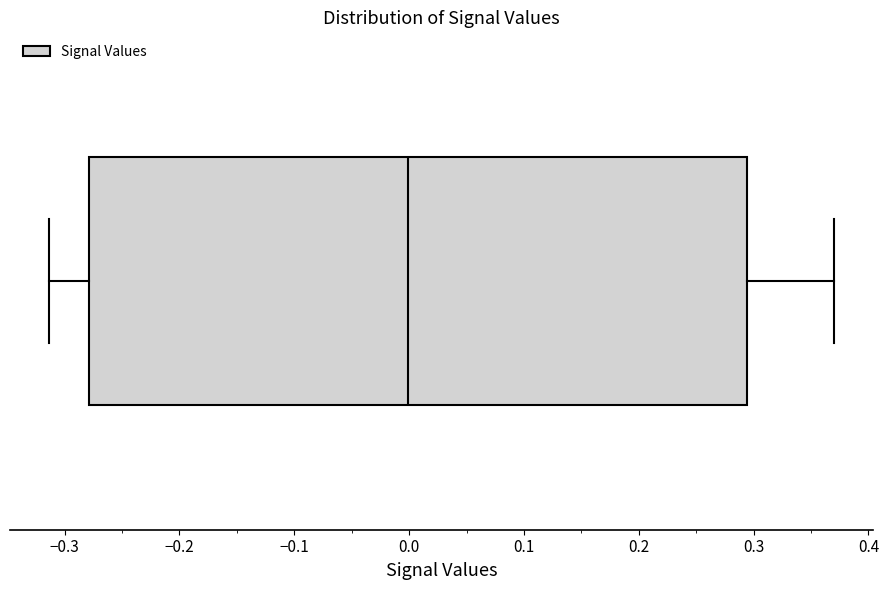

Where does the right whisker of the box end on the x-axis? The values are not printed on the chart, so give them approximately, as read against the axis.

0.37